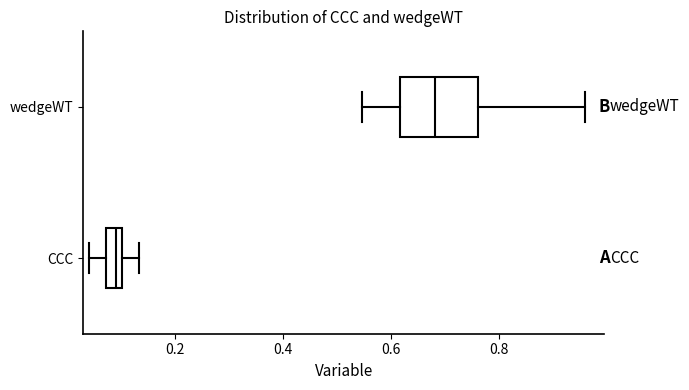

Which box has the furthest to the right median line?

wedgeWT